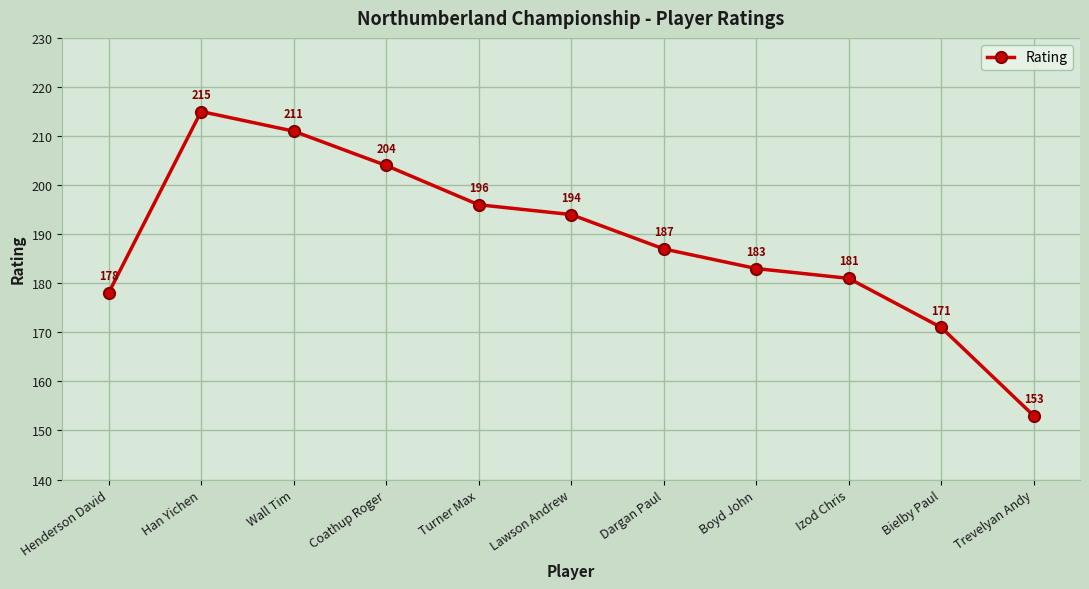

How many lines are shown in the chart?

1